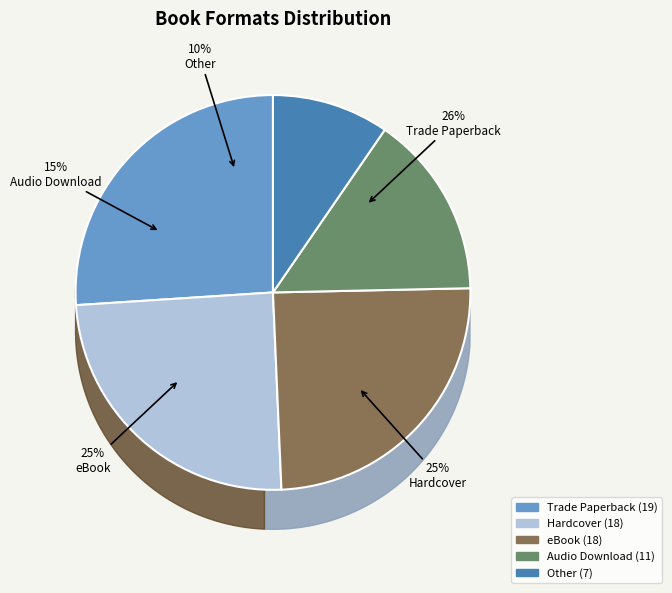

Is eBook the majority of the pie?

No